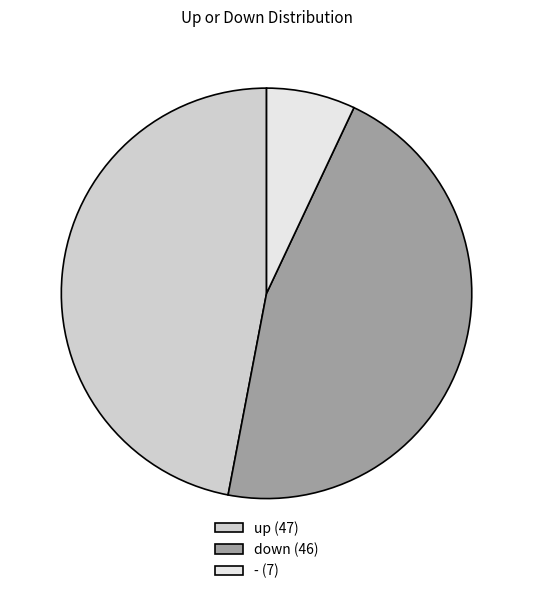

Combined, do up and - account for over 50%?

Yes